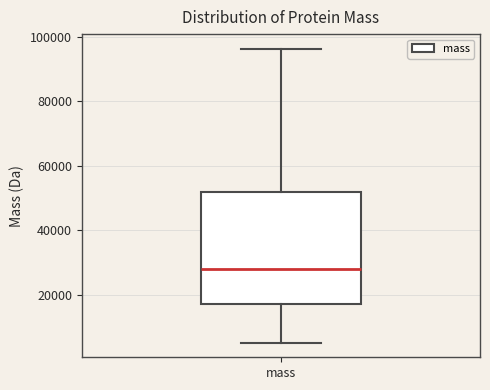

Transcribe this box plot: give where the median line is, the range the box spans, and where the two whiskers end, as read against the y-axis. The values are not printed on the chart, so give them approximately, as read against the axis.

median 28000, box 18000 to 52000, whiskers 6000 to 96000